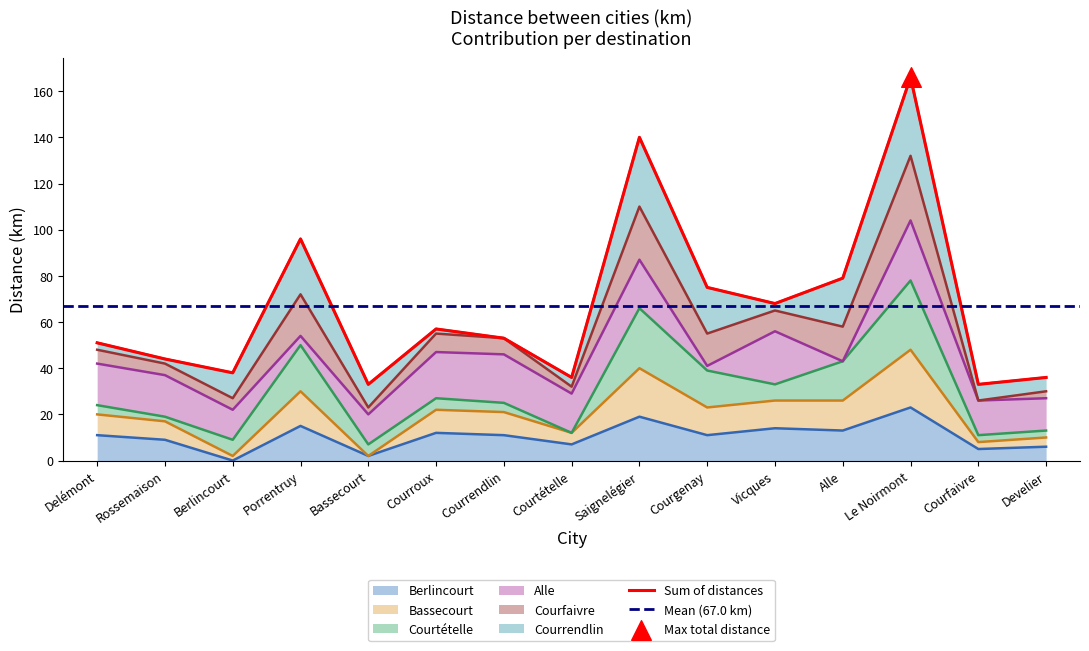

What is the maximum value for Berlincourt?

23